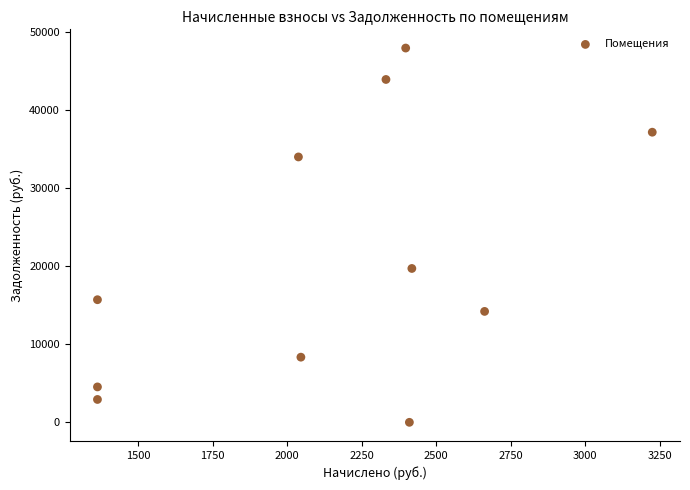

What is the average X value?

2147.4